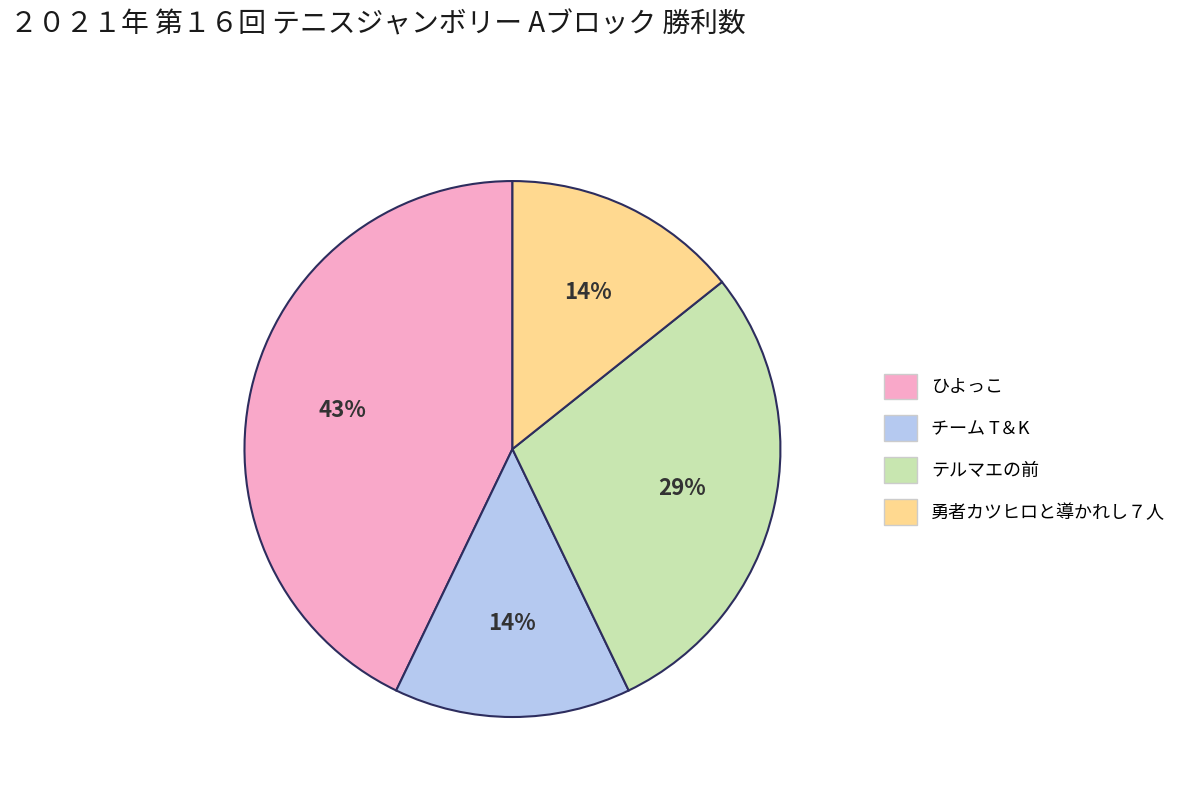

Which category has the biggest portion of the pie?

ひよっこ